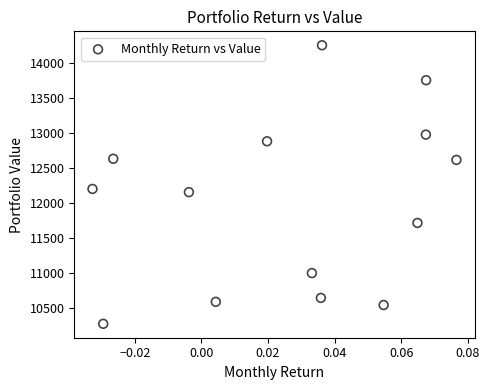

What Y value in the scatter plot is closest to 12264?

12201.4